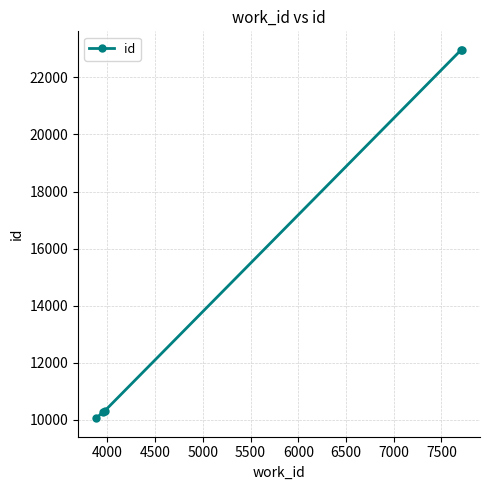

What is the difference between the second highest and second lowest values?

12685